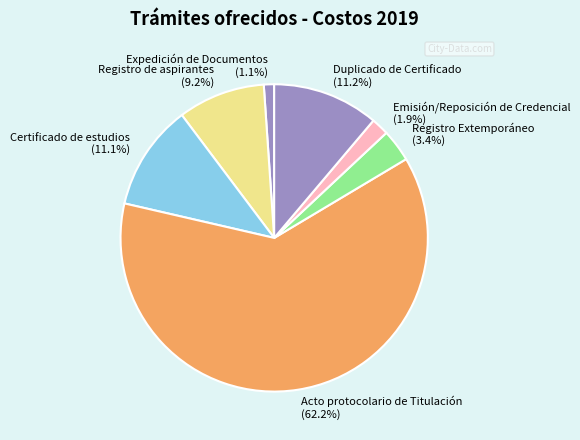

How many slices are in this pie chart?

7